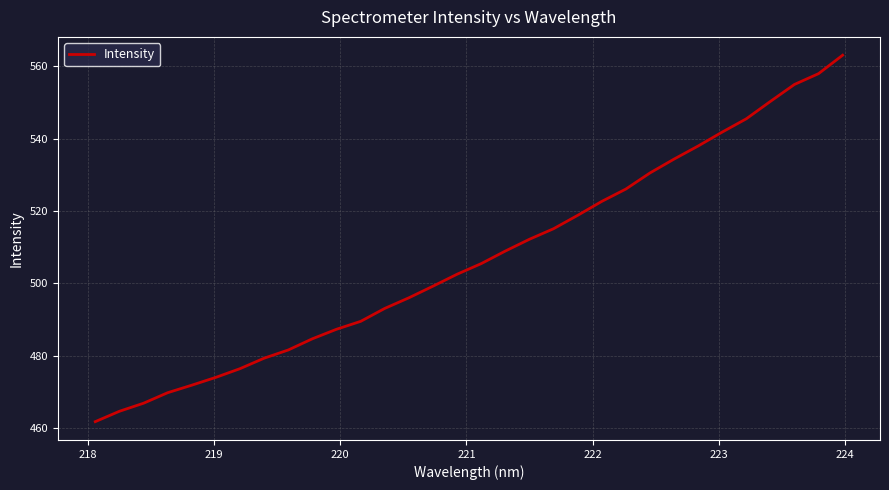

What is the difference between the maximum and minimum values?

101.3